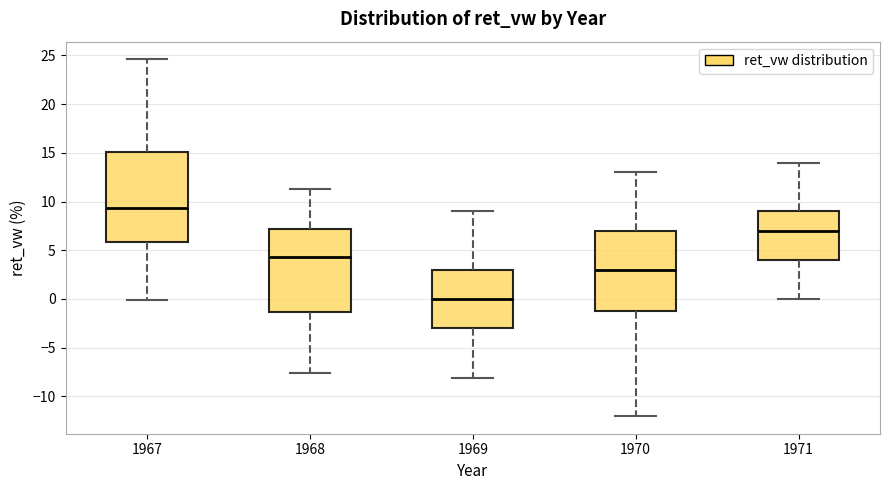

Reading left to right, read every box against the y-axis: the position of its median line, the range the box covers, and the ends of its whiskers. The values are not printed on the chart, so give them approximately, as read against the axis.

1967: median 9.5, box 6.0 to 15.0, whiskers 0.0 to 24.5
1968: median 4.5, box -1.5 to 7.0, whiskers -7.5 to 11.5
1969: median 0.0, box -3.0 to 3.0, whiskers -8.0 to 9.0
1970: median 3.0, box -1.0 to 7.0, whiskers -12.0 to 13.0
1971: median 7.0, box 4.0 to 9.0, whiskers 0.0 to 14.0